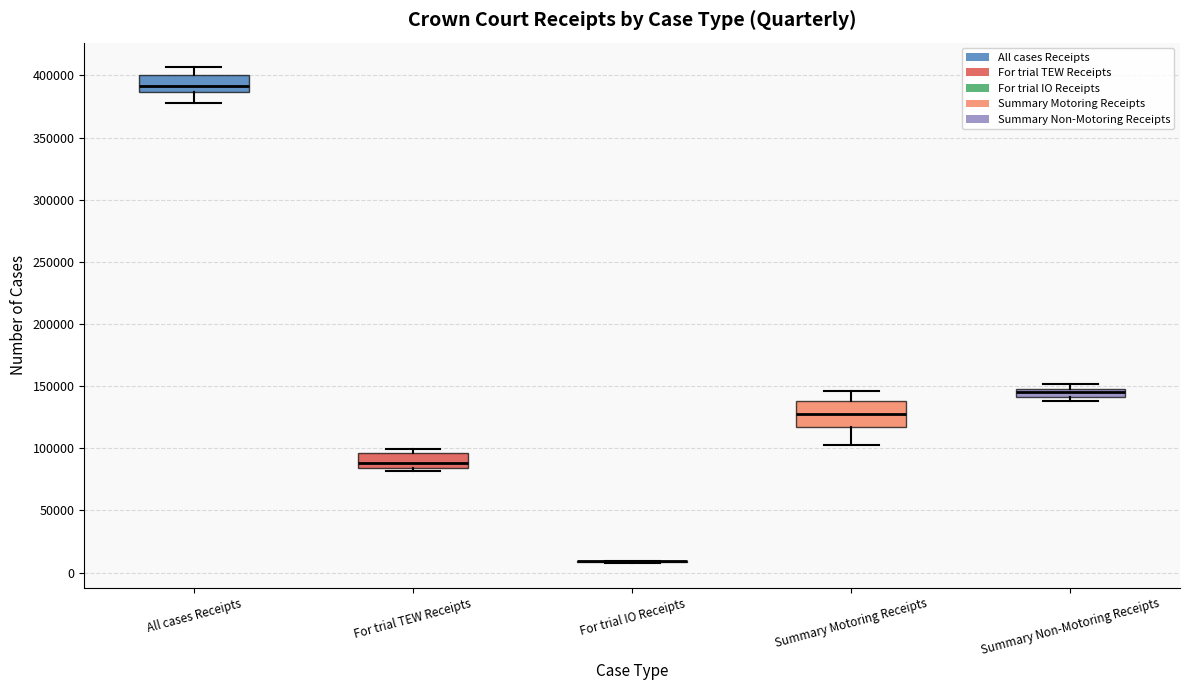

Where does the median line of the box for Summary Motoring Receipts sit on the y-axis? The values are not printed on the chart, so give them approximately, as read against the axis.

130000